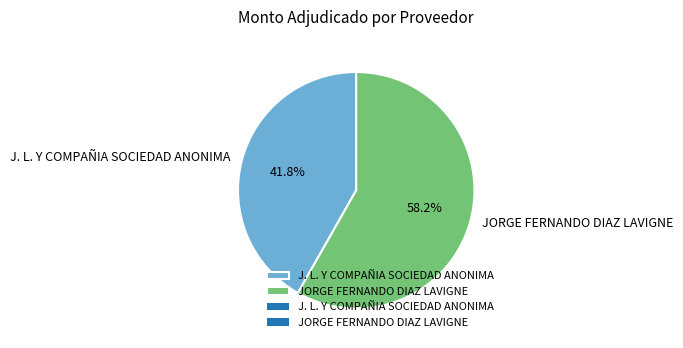

Does J. L. Y COMPAÑIA SOCIEDAD ANONIMA represent more than half of the total?

No